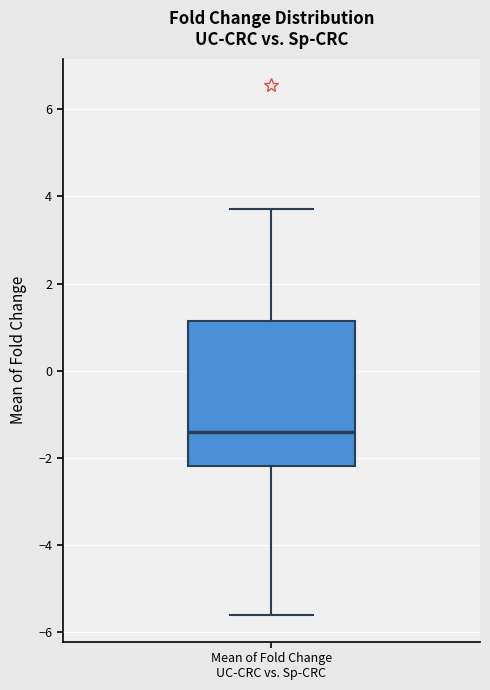

Where is the lower edge of the box for Mean of Fold Change UC-CRC vs. Sp-CRC on the y-axis? The values are not printed on the chart, so give them approximately, as read against the axis.

-2.2